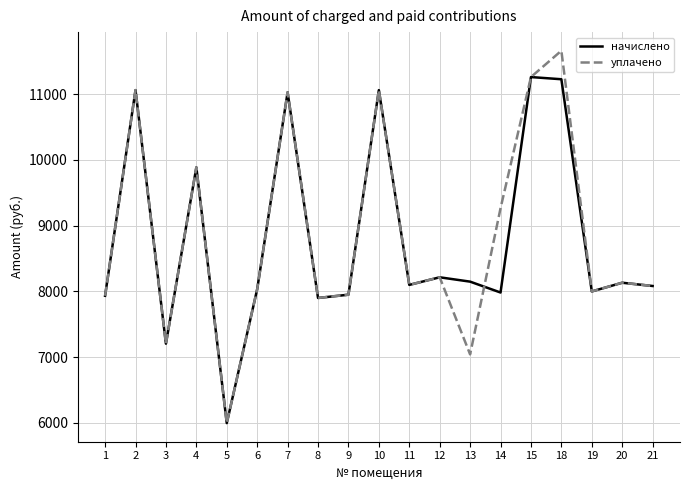

At which category does the chart reach its minimum across all series?

5